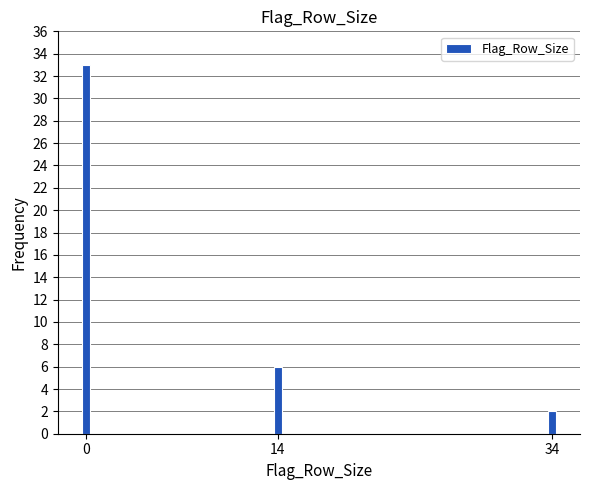

Reading left to right, extract all data points from this chart.

0=33	14=6	34=2